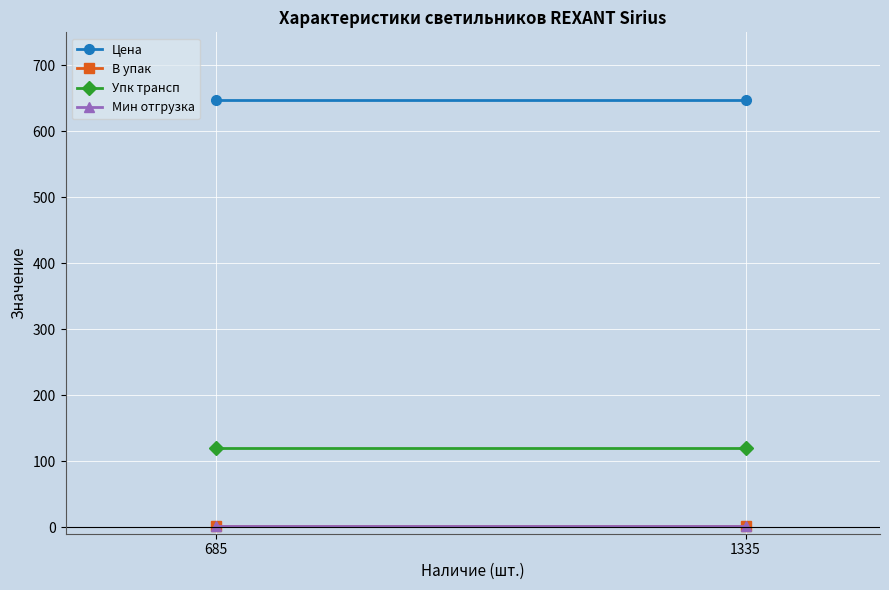

True or false: Мин отгрузка has a value of 0.4 at 1335.

False